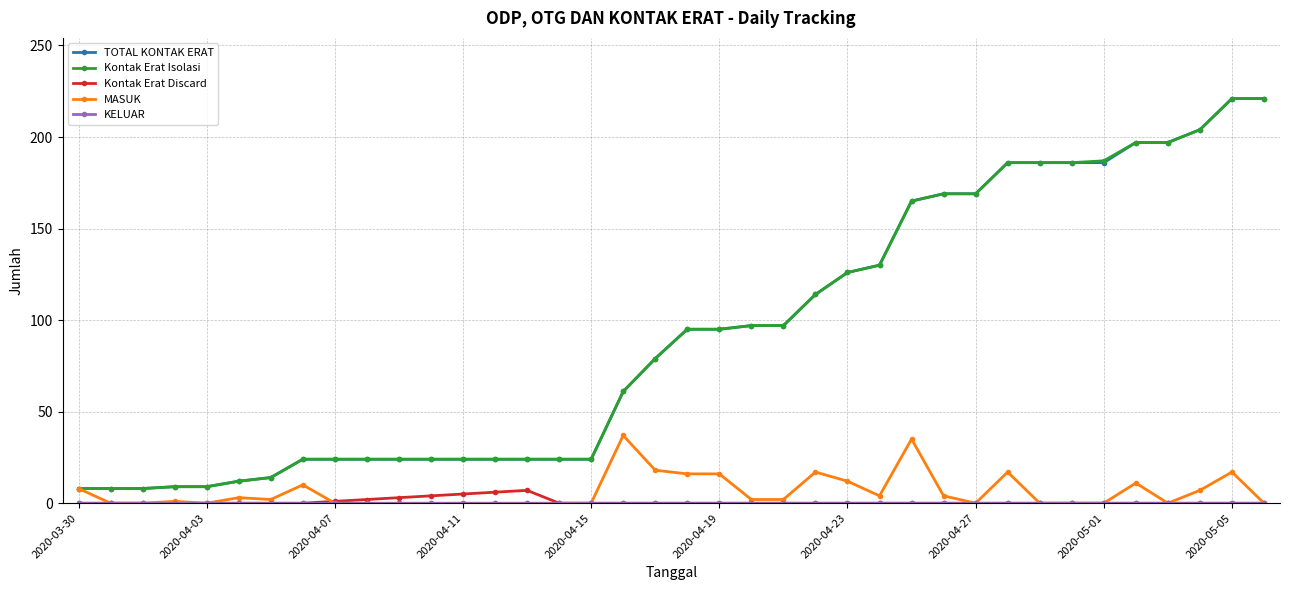

True or false: MASUK has more than 2 points higher than both neighbors.

True